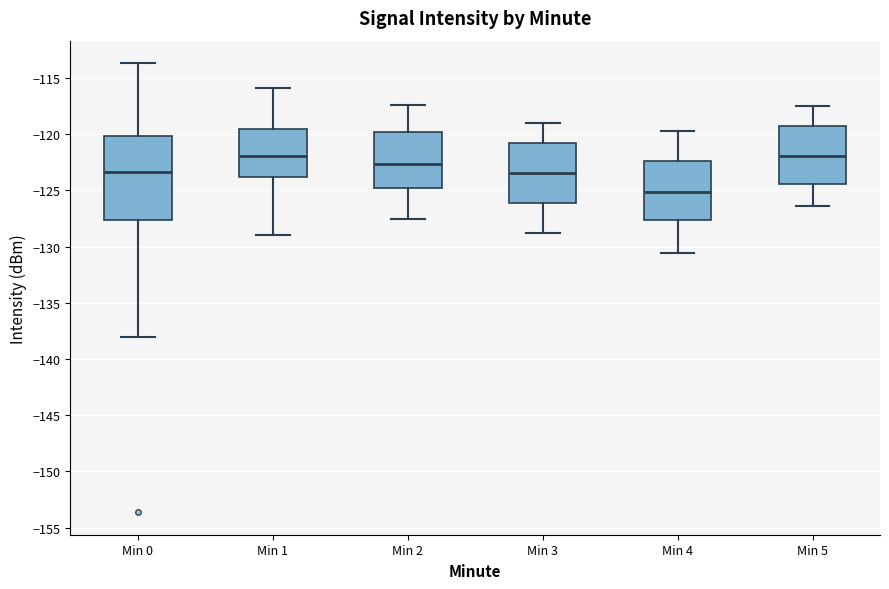

Comparing the boxes themselves (not the whiskers), which one is the tallest?

Min 0